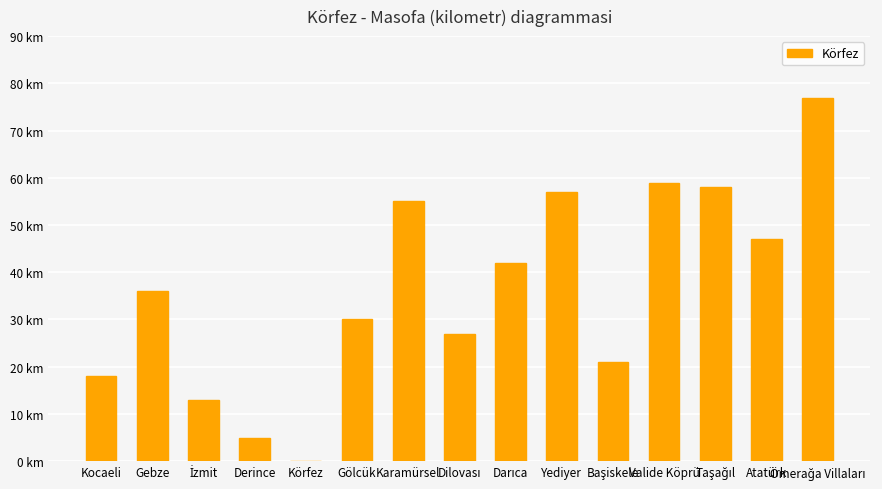

At which category does the chart reach its peak across all series?

Ömerağa Villaları